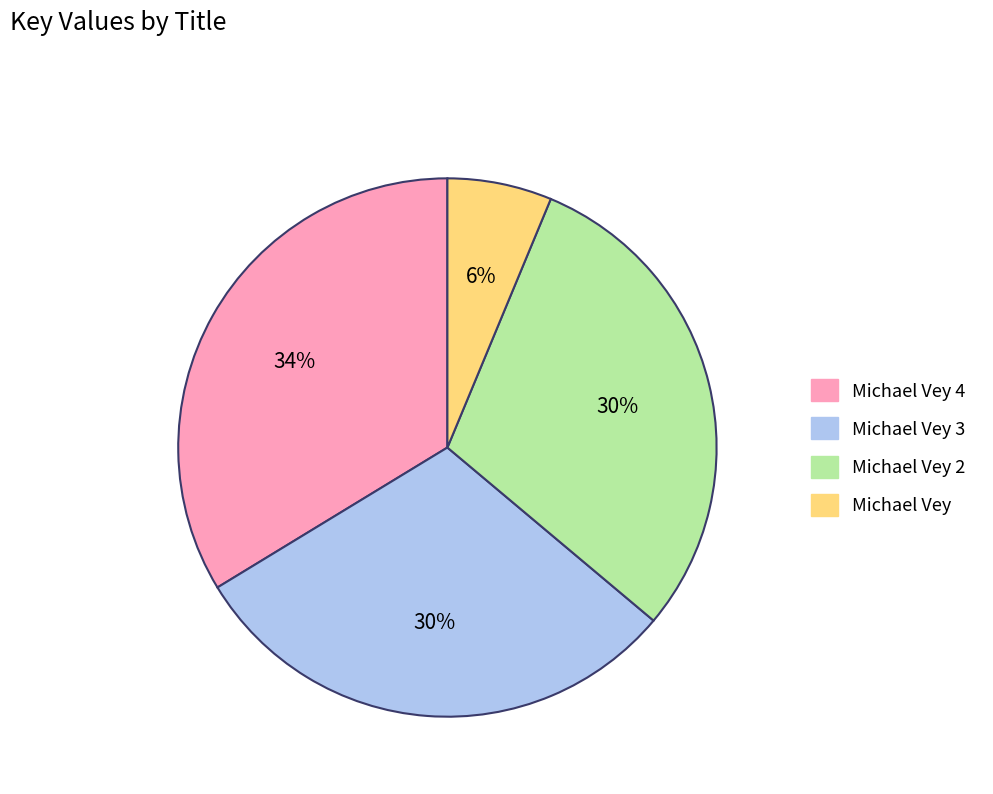

How many segments does this pie chart have?

4